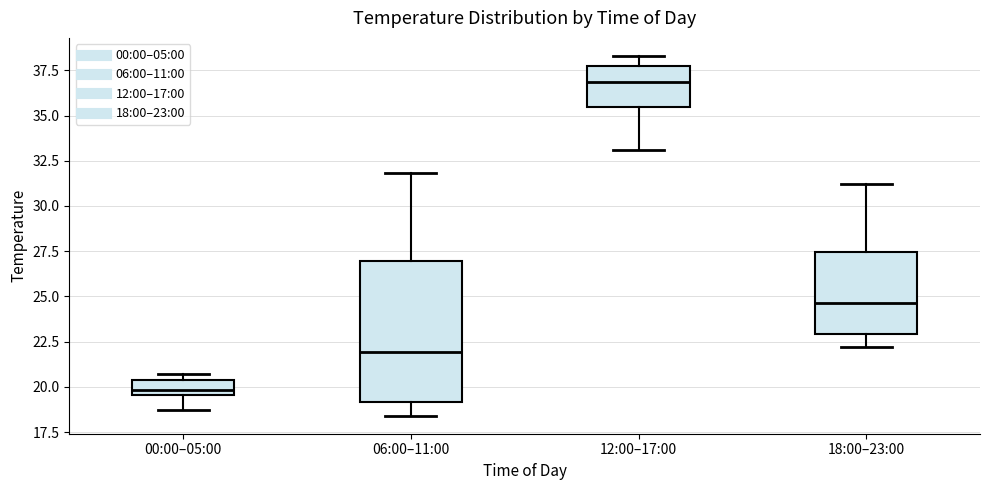

Reading left to right, transcribe this box plot: for each box, give where its median line is, the range the box spans, and where its two whiskers end, as read against the y-axis. The values are not printed on the chart, so give them approximately, as read against the axis.

00:00–05:00: median 20.0, box 19.5 to 20.5, whiskers 18.5 to 20.5 (just above the box's upper edge)
06:00–11:00: median 22.0, box 19.0 to 27.0, whiskers 18.5 to 32.0
12:00–17:00: median 37.0, box 35.5 to 37.5, whiskers 33.0 to 38.5
18:00–23:00: median 24.5, box 23.0 to 27.5, whiskers 22.0 to 31.0